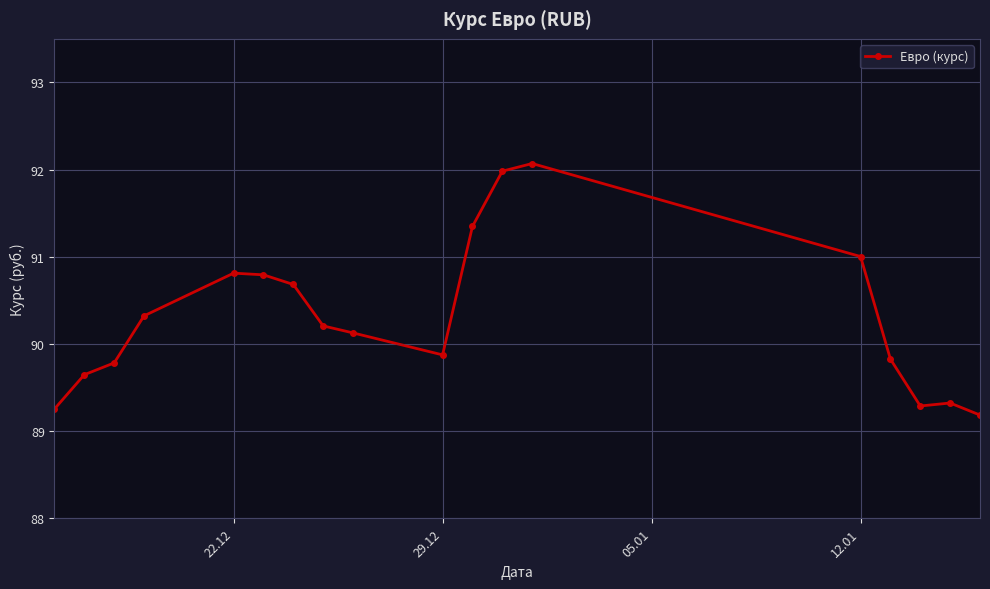

What is the value of the 15th point from the left?

89.8